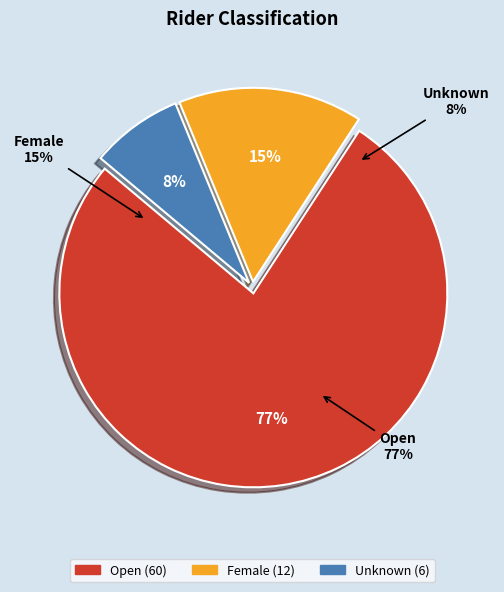

What percentage is the Female slice, to the nearest percent?

15%